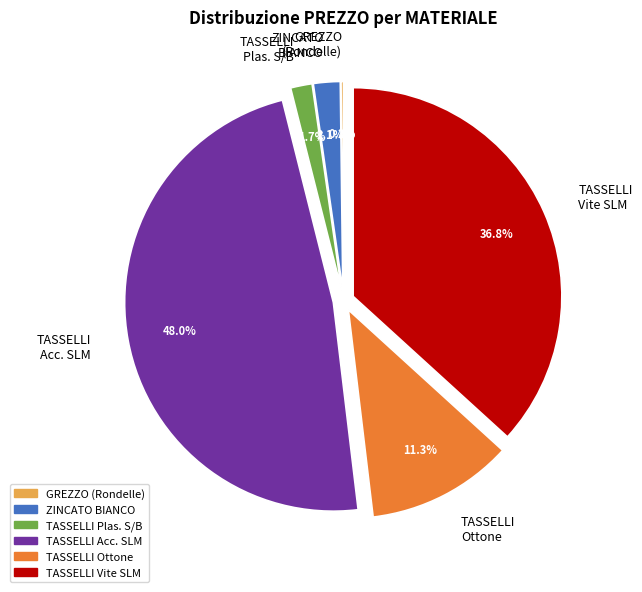

What is the largest slice in the pie chart?

TASSELLI Acc. SLM